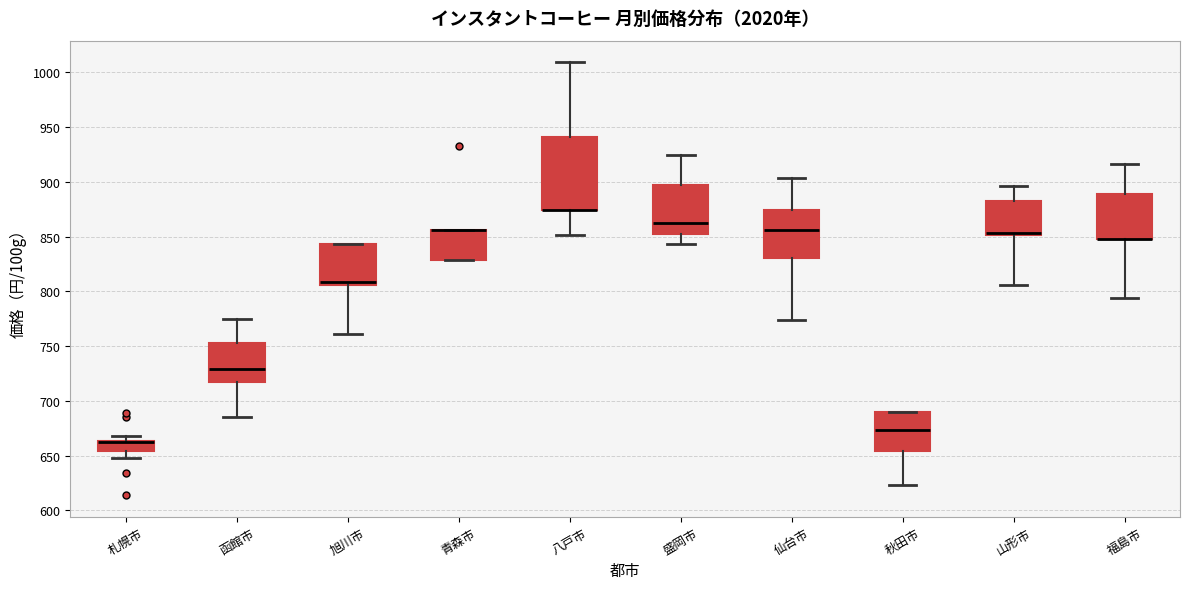

Which box is the tallest, from its lower edge to its upper edge?

八戸市